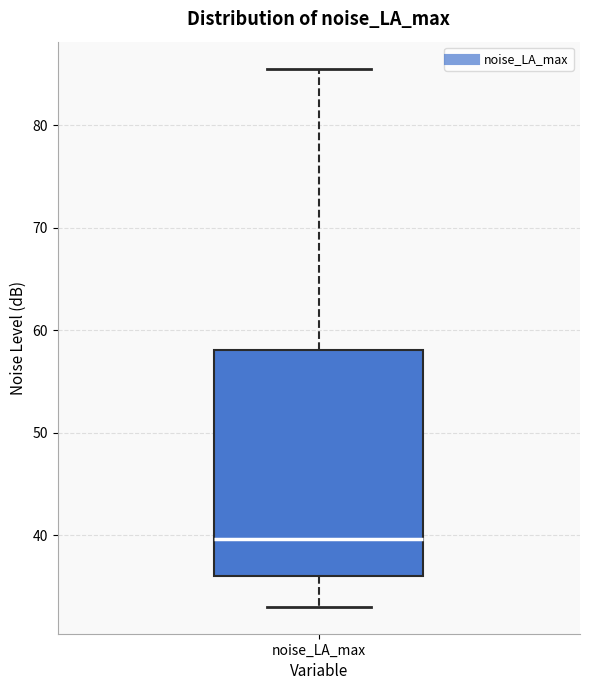

Transcribe this box plot: give where the median line is, the range the box spans, and where the two whiskers end, as read against the y-axis. The values are not printed on the chart, so give them approximately, as read against the axis.

median 40, box 36 to 58, whiskers 33 to 86